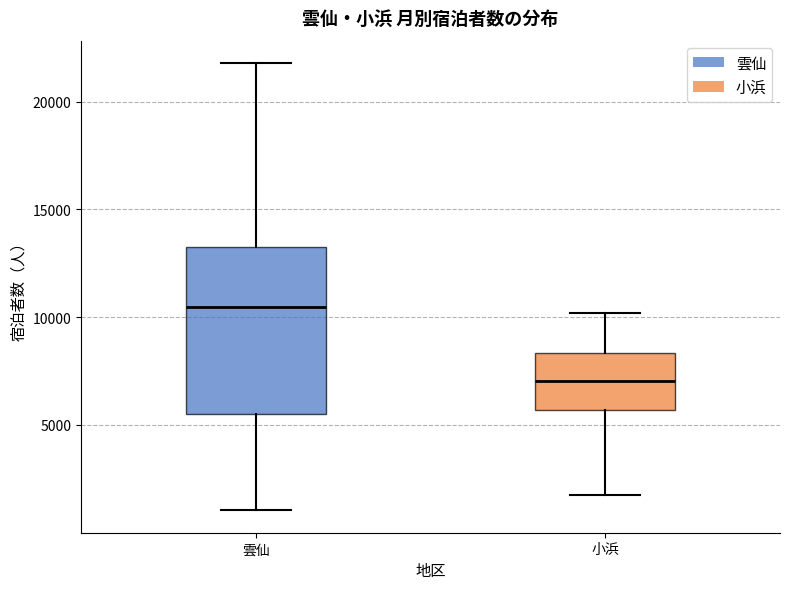

Reading left to right, read every box against the y-axis: the position of its median line, the range the box covers, and the ends of its whiskers. The values are not printed on the chart, so give them approximately, as read against the axis.

雲仙: median 10500, box 5500 to 13000, whiskers 1000 to 22000
小浜: median 7000, box 5500 to 8500, whiskers 2000 to 10000